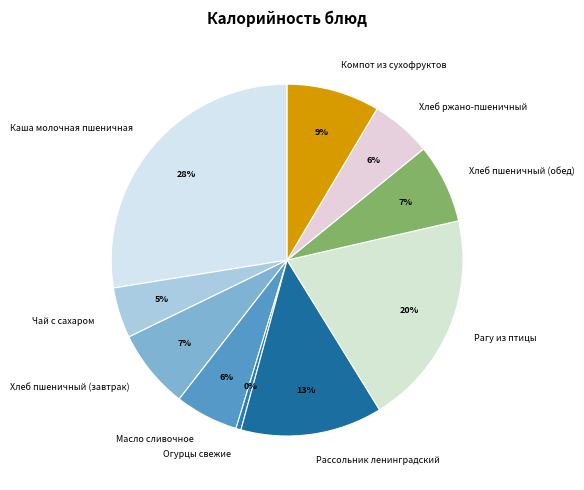

Combined, do Масло сливочное and Огурцы свежие account for over 50%?

No